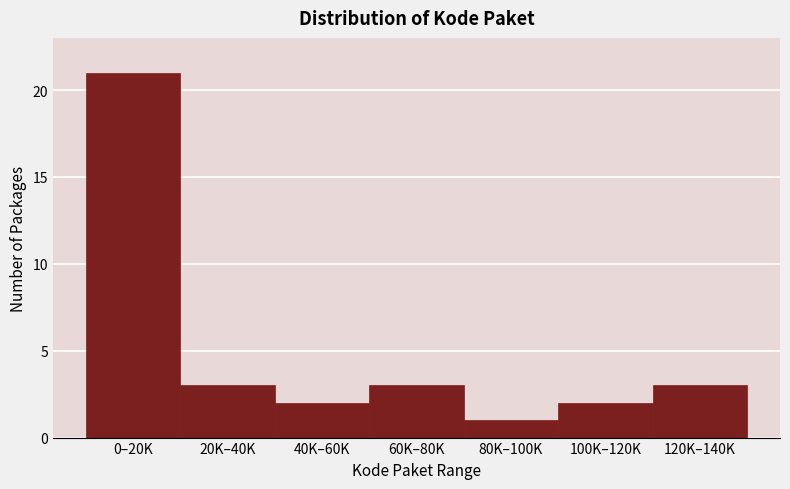

Reading left to right, list all the values displayed in this chart.

0–20K=21	20K–40K=3	40K–60K=2	60K–80K=3	80K–100K=1	100K–120K=2	120K–140K=3